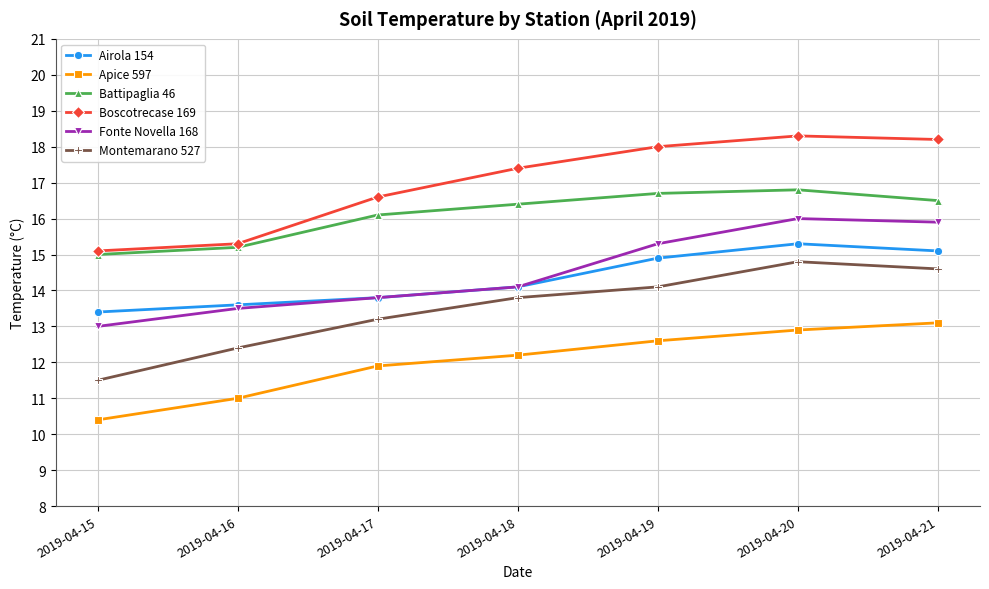

How many values in the Montemarano 527 series exceed 13?

5